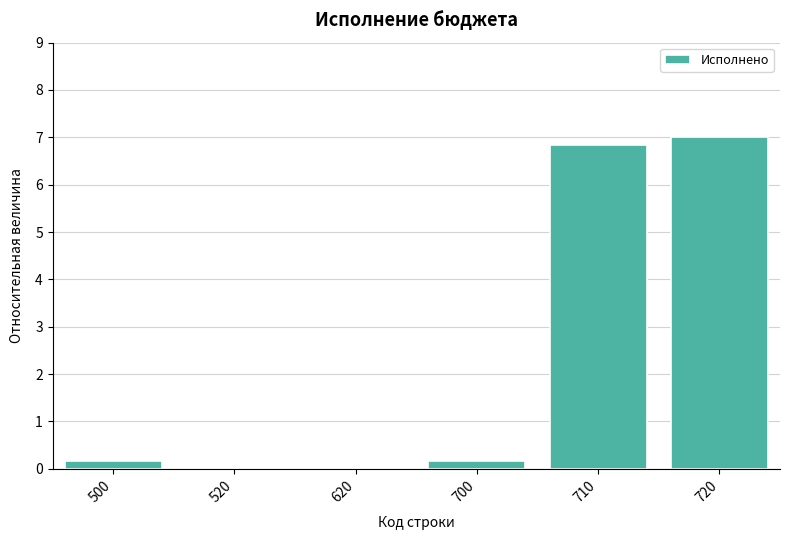

Reading right to left, list all the values displayed in this chart.

720=7.0	710=6.8	700=0.2	620=0.0	520=0.0	500=0.2